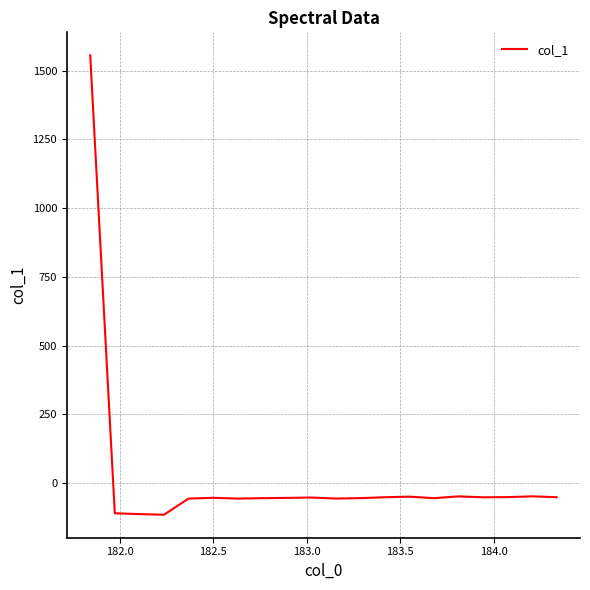

What is the greatest value displayed?

1556.2